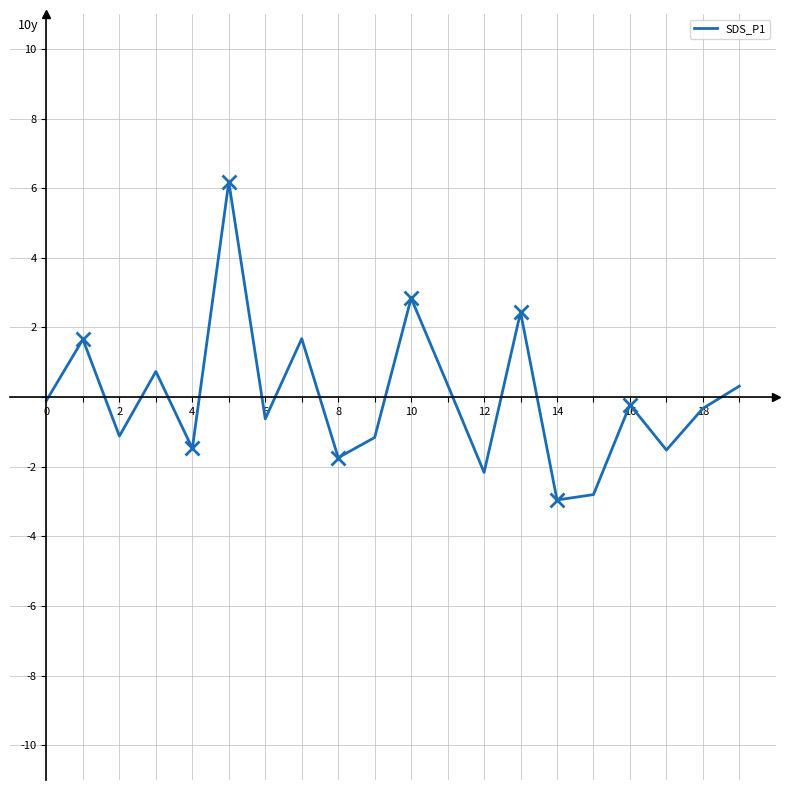

What is the maximum value shown in the chart?

6.2